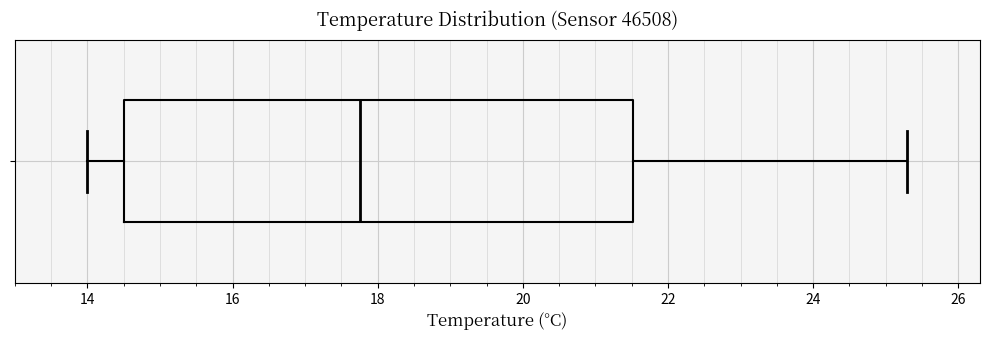

Where is the right edge of the box on the x-axis? The values are not printed on the chart, so give them approximately, as read against the axis.

21.6